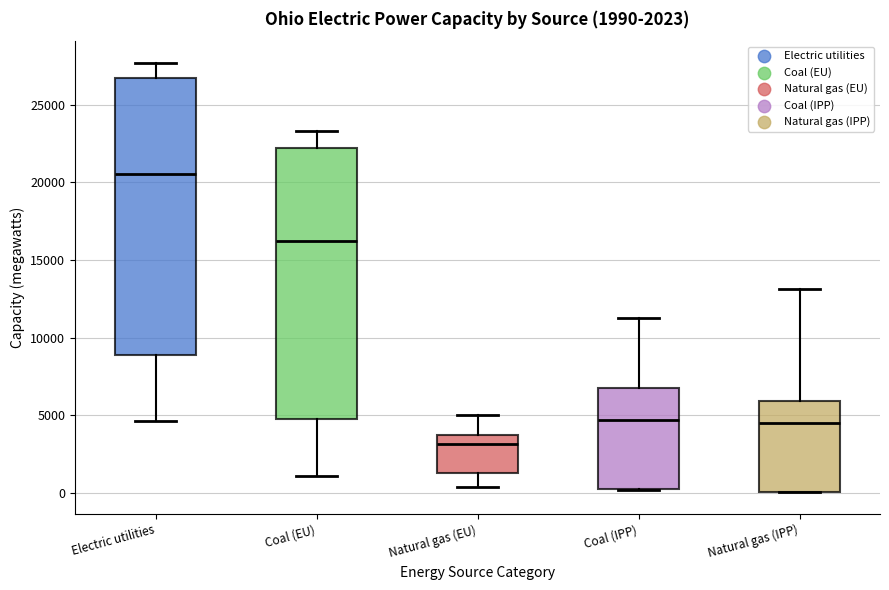

Which box's median line is the lowest?

Natural gas (EU)